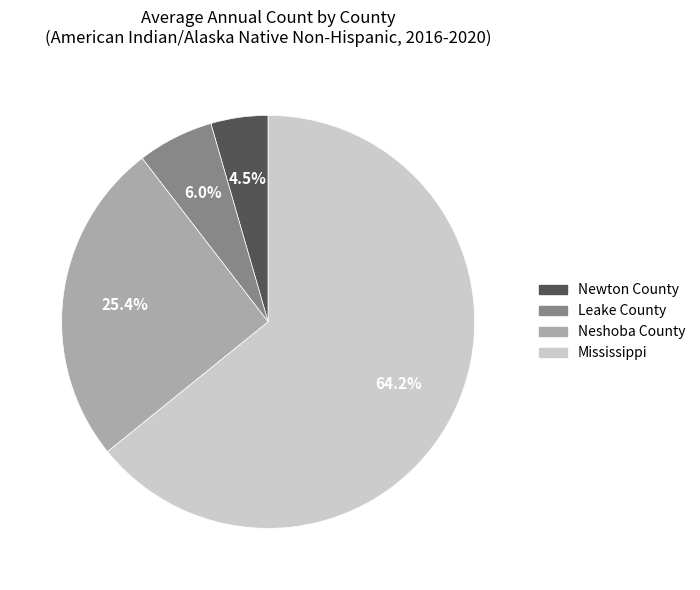

To the nearest percent, what is the combined percentage of Leake County and Mississippi?

70%